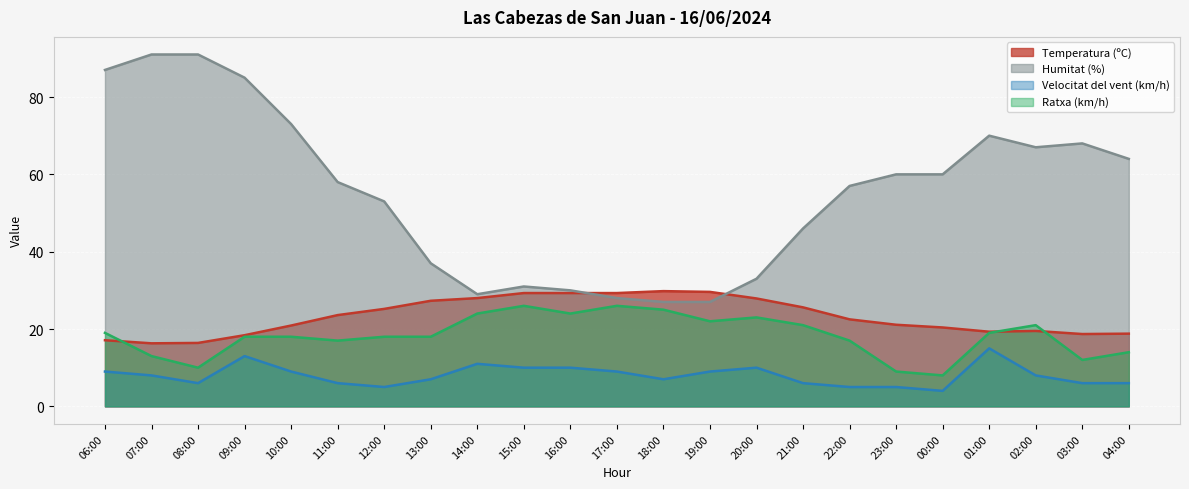

Which label corresponds to the largest value in the chart?

07:00